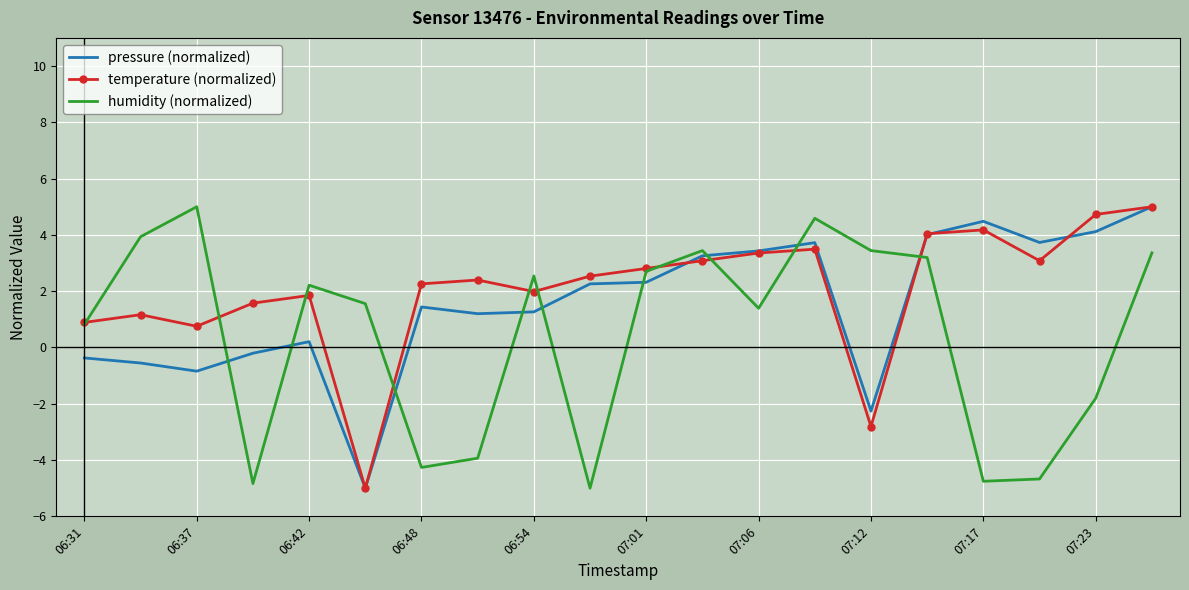

What is the smallest value displayed?

-5.0